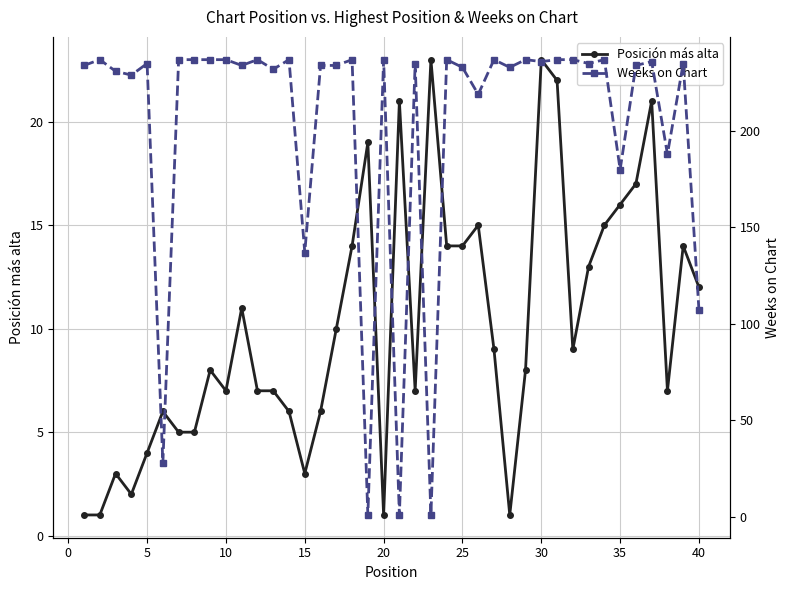

The value of Posición más alta at 25 is 5. True or false?

False